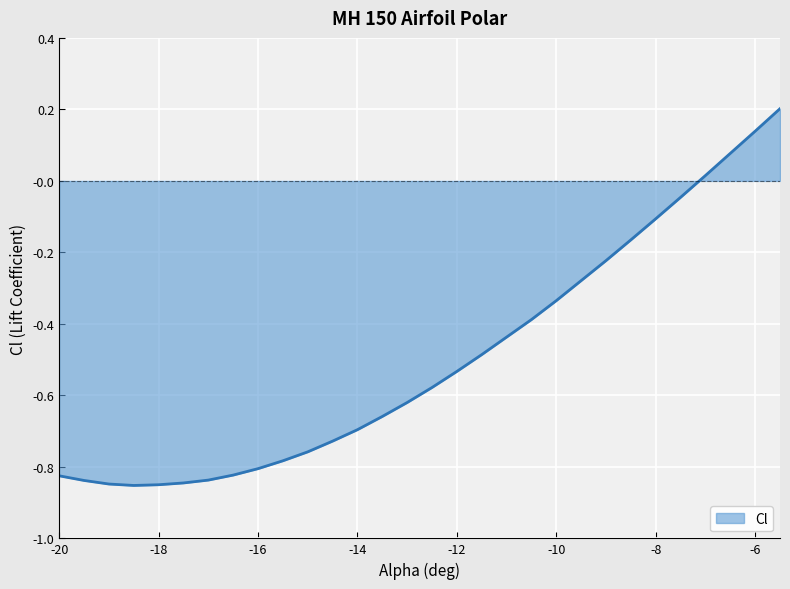

What is the difference between the maximum and minimum values?

1.1